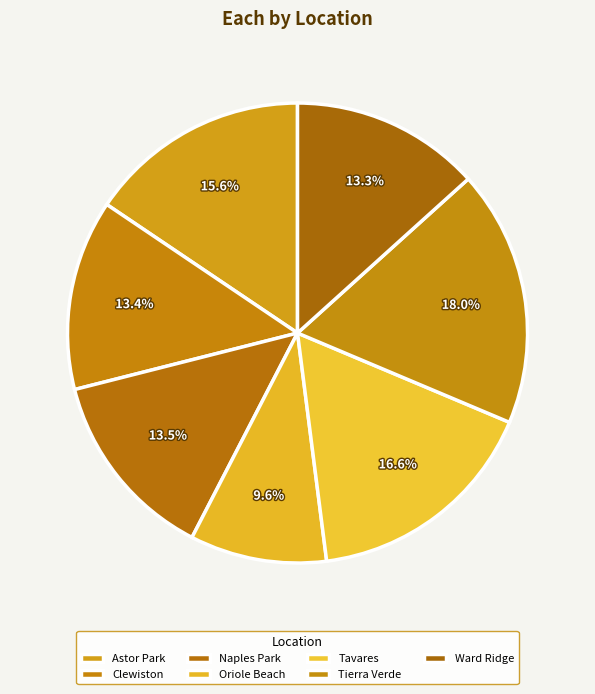

Does Ward Ridge represent more than half of the total?

No